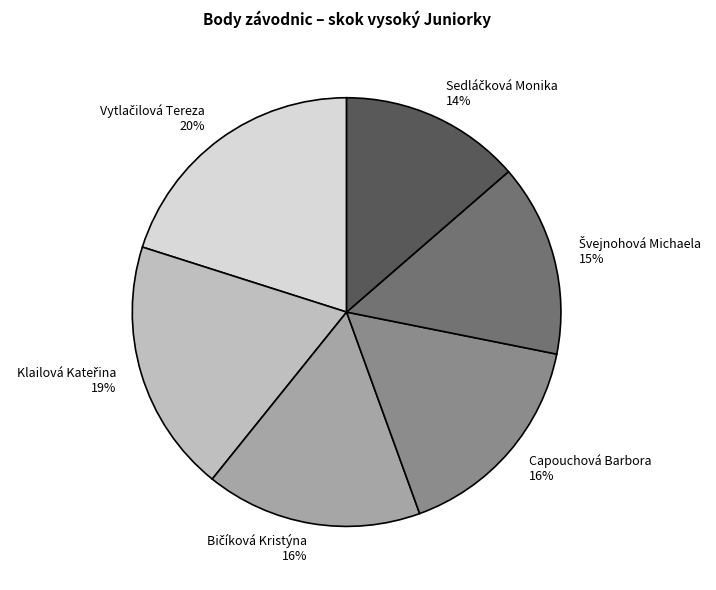

To the nearest percent, what is the average slice percentage?

17%